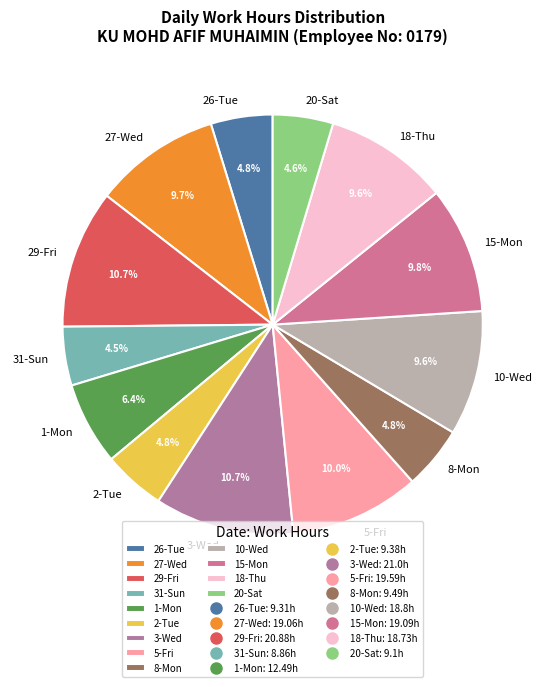

Is 31-Sun the majority of the pie?

No